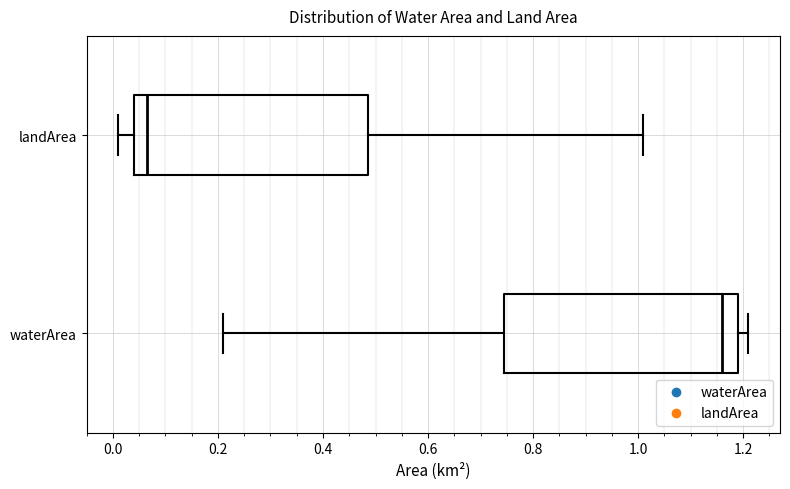

Which box has the furthest to the right median line?

waterArea